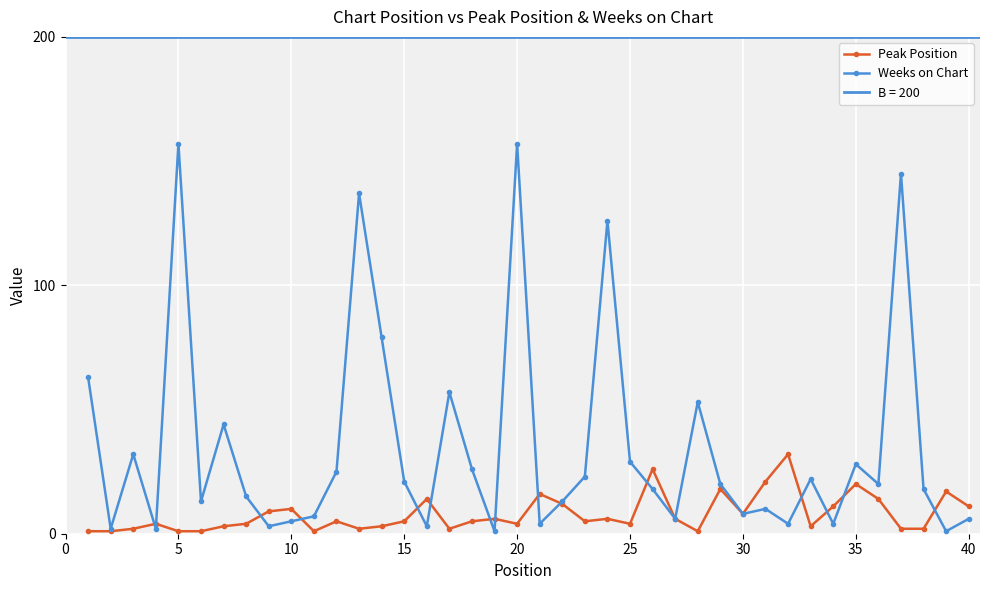

What is the value of the Weeks on Chart point at the 9th from the left?

3